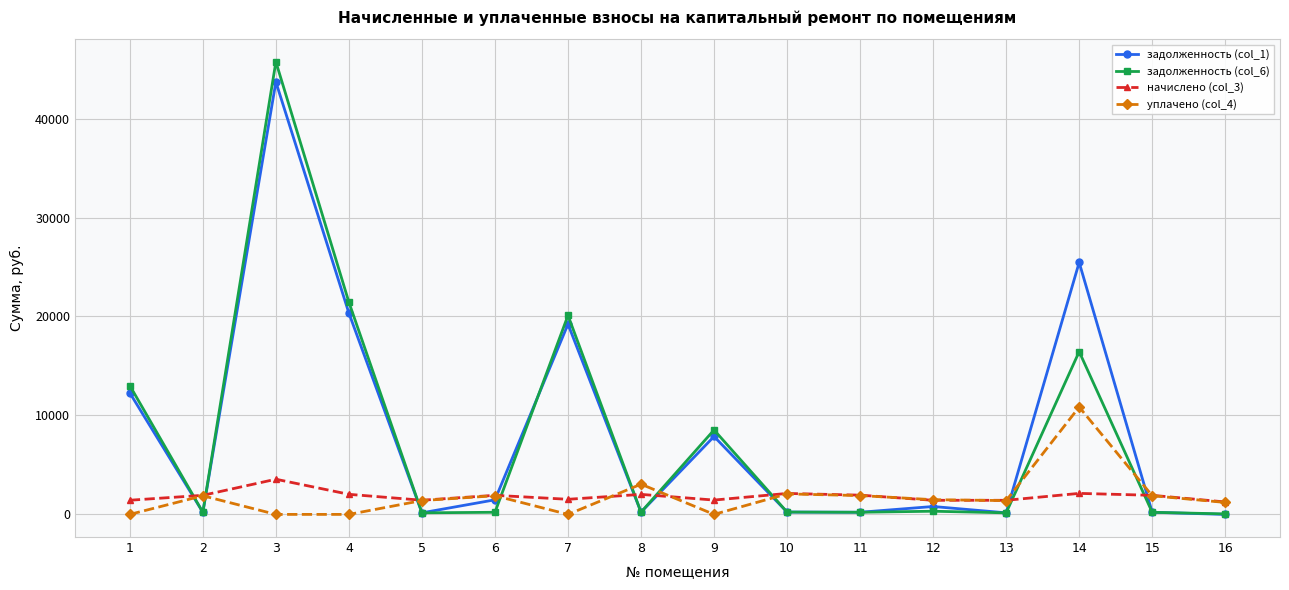

List the series in order of their peak value, lowest first.

начислено (col_3), уплачено (col_4), задолженность (col_1), задолженность (col_6)